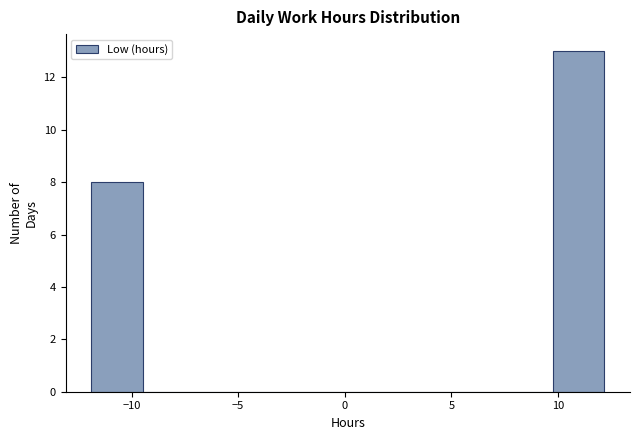

How tall is the bar that spans 10.0 to 12.0 on the x-axis? Neither the bar edges nor the heights are printed on the chart, so give them approximately, as read against the axes.

13